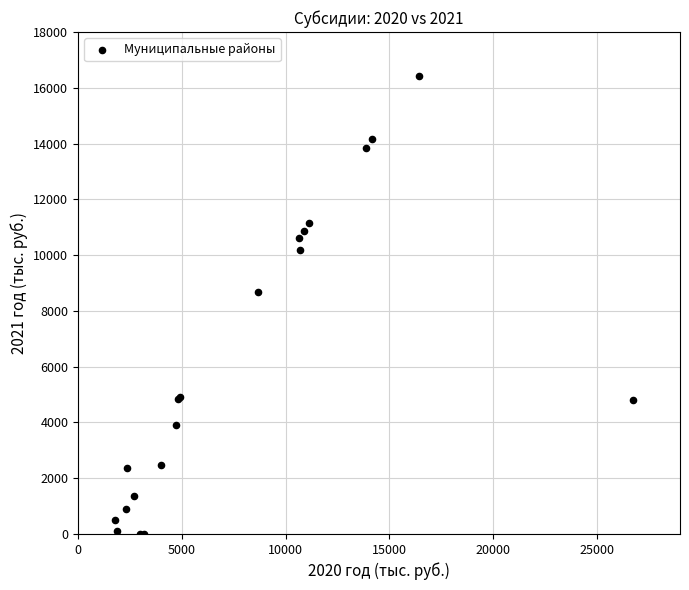

What Y value in the scatter plot is closest to 8220?

8681.8